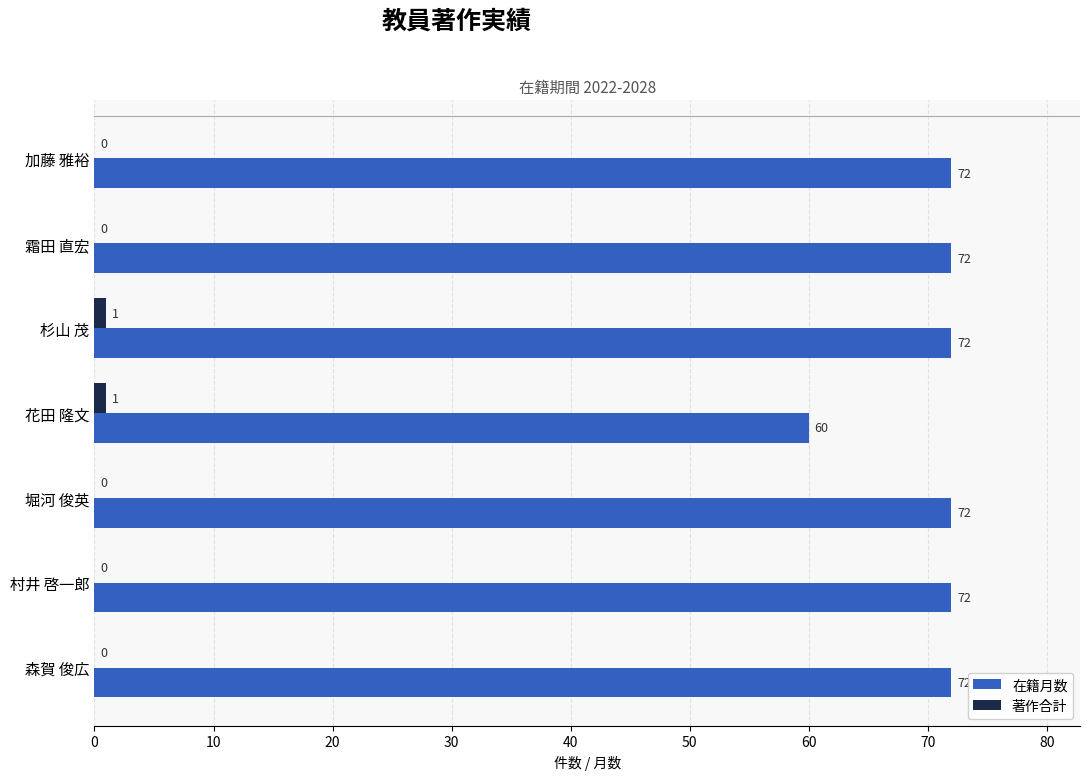

Read the 在籍月数 value at 加藤 雅裕, to the nearest 10.

70